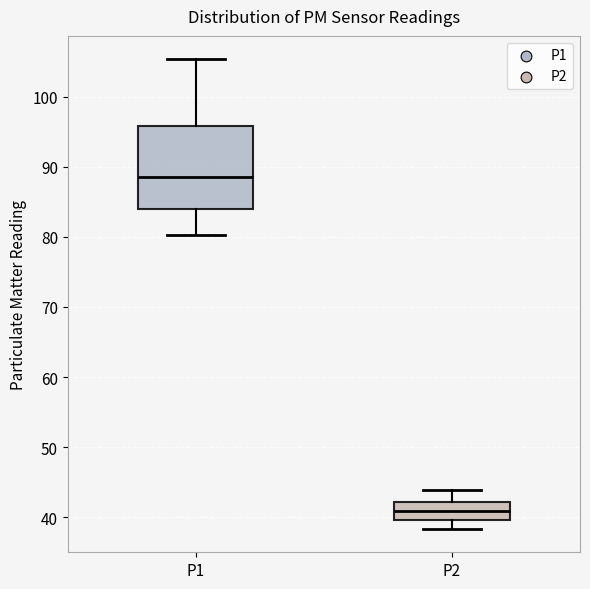

Which box is the tallest, from its lower edge to its upper edge?

P1